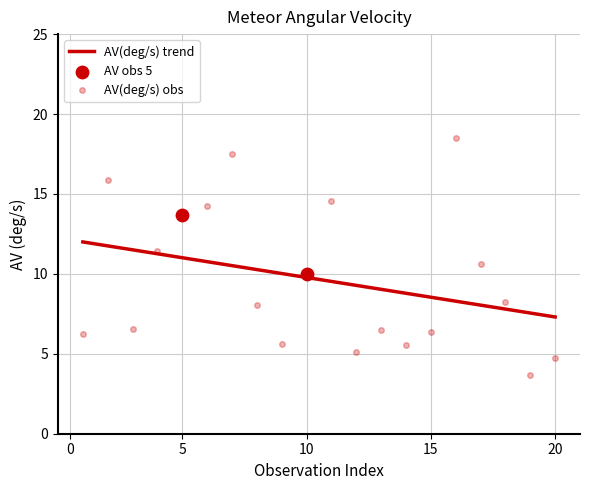

Which series has the largest range (max minus min)?

AV(deg/s) obs